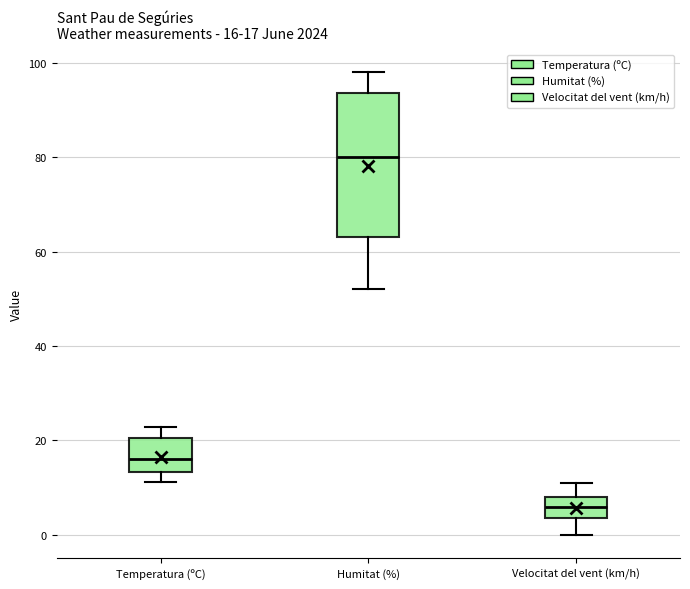

Comparing the boxes themselves (not the whiskers), which one is the tallest?

Humitat (%)